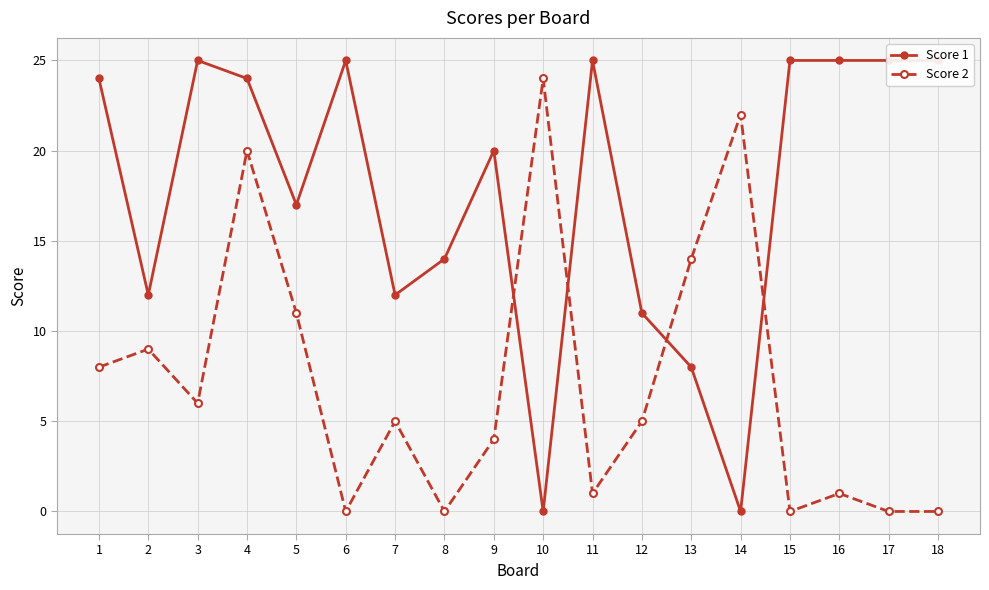

How many intersections are there between Score 1 and Score 2?

4